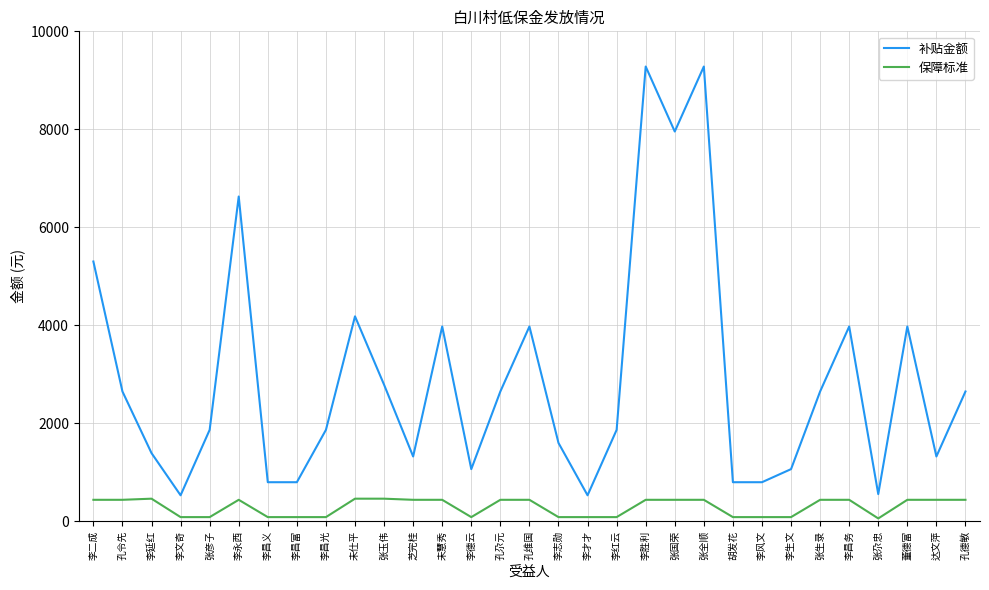

Is it true that 补贴金额 equals 801 at 胡发花?

True